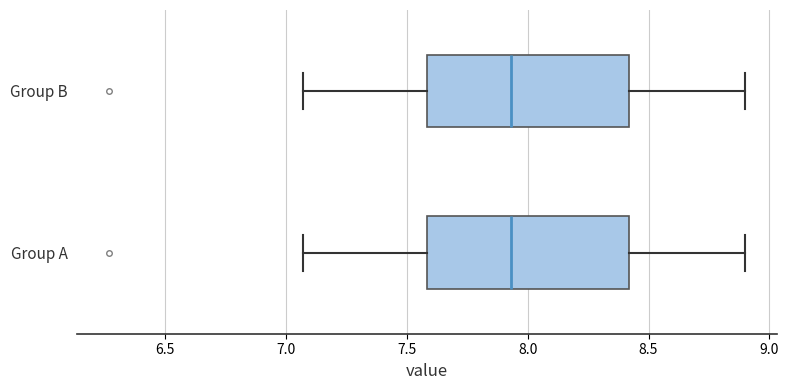

Reading bottom to top, transcribe this box plot: for each box, give where its median line is, the range the box spans, and where its two whiskers end, as read against the x-axis. The values are not printed on the chart, so give them approximately, as read against the axis.

Group A: median 7.95, box 7.60 to 8.40, whiskers 7.05 to 8.90
Group B: median 7.95, box 7.60 to 8.40, whiskers 7.05 to 8.90